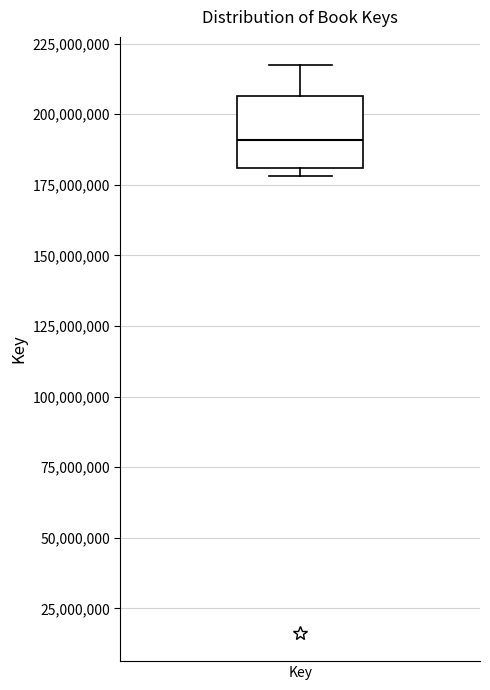

Where is the lower edge of the box for Key on the y-axis? The values are not printed on the chart, so give them approximately, as read against the axis.

180000000